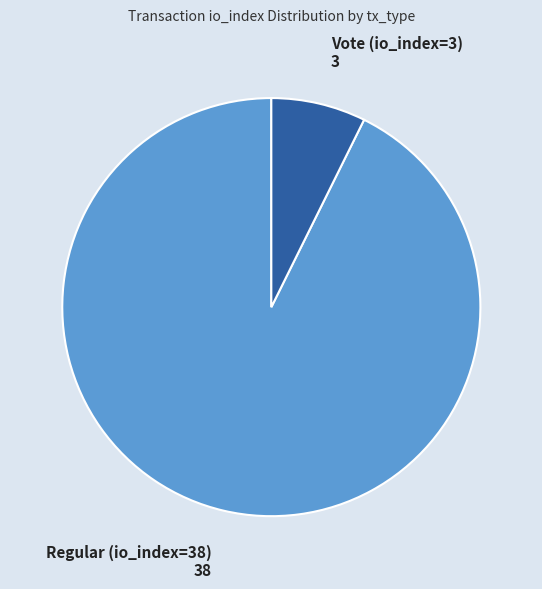

Is there a majority slice in this chart?

Yes